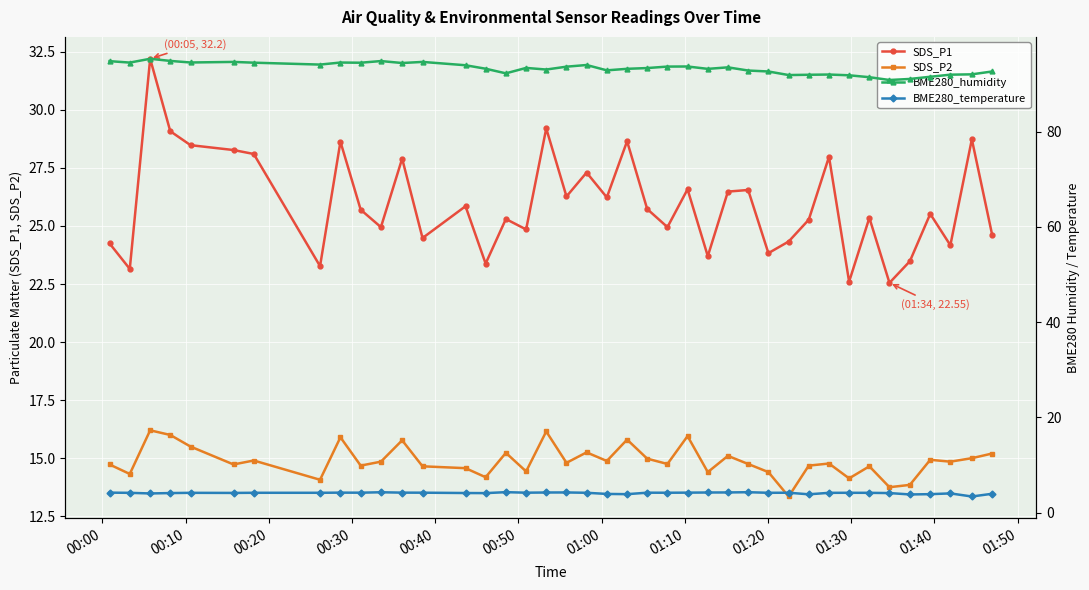

True or false: SDS_P1 and SDS_P2 cross at least once.

False